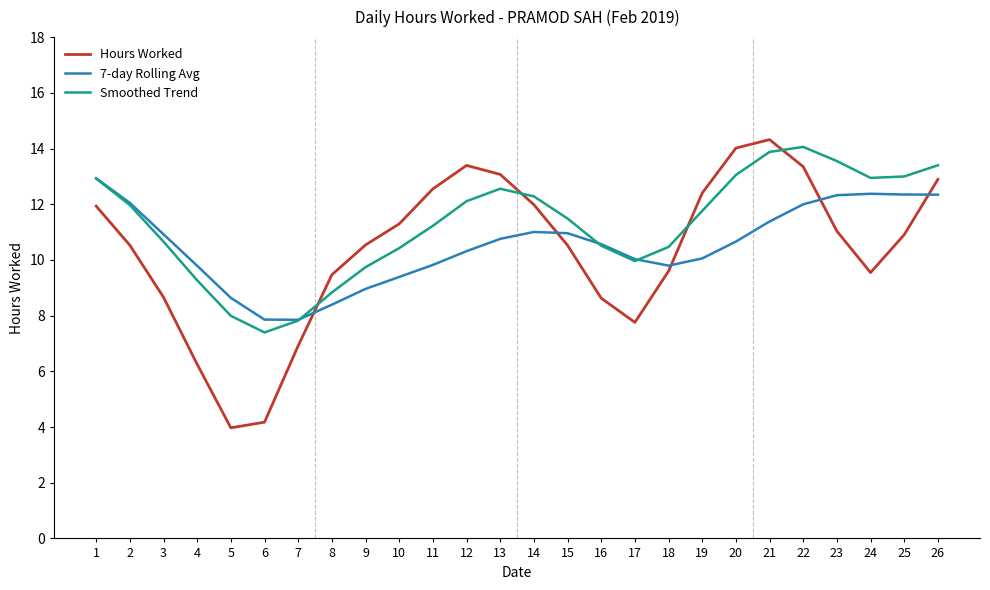

Is it true that 7-day Rolling Avg equals 8.4 at 8?

True